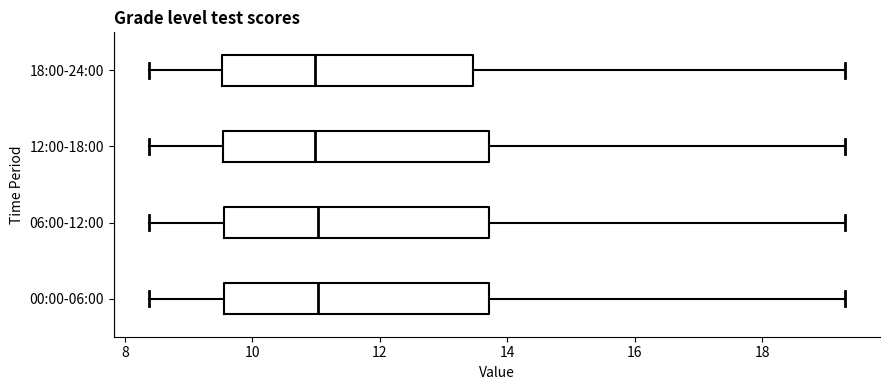

Where is the right edge of the box for 12:00-18:00 on the x-axis? The values are not printed on the chart, so give them approximately, as read against the axis.

13.8